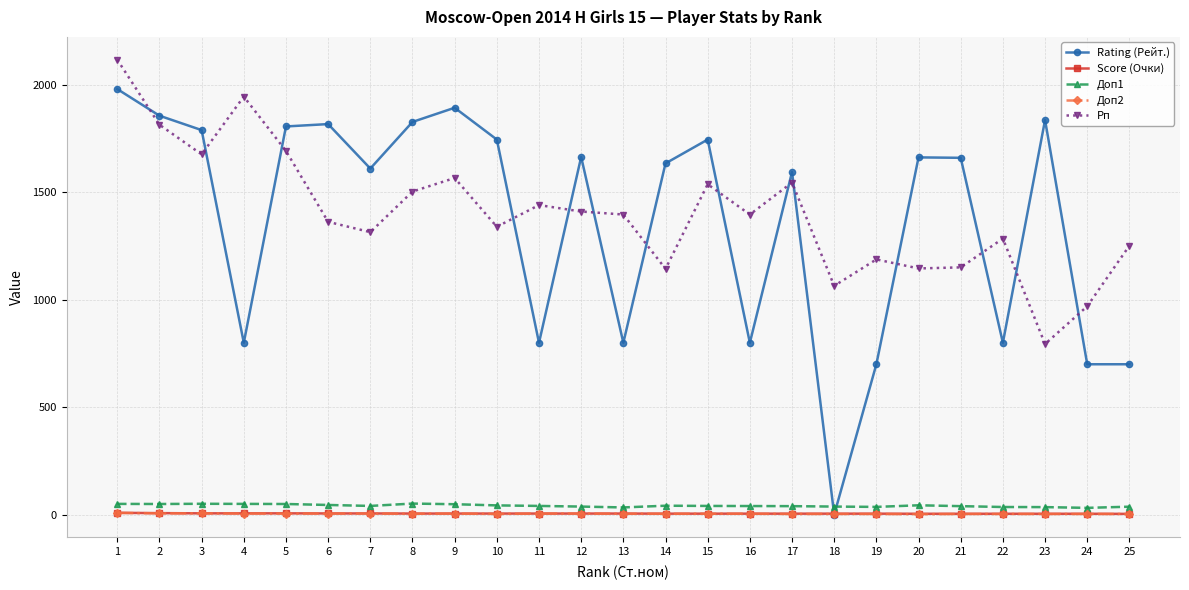

Which series has the largest range (max minus min)?

Rating (Рейт.)